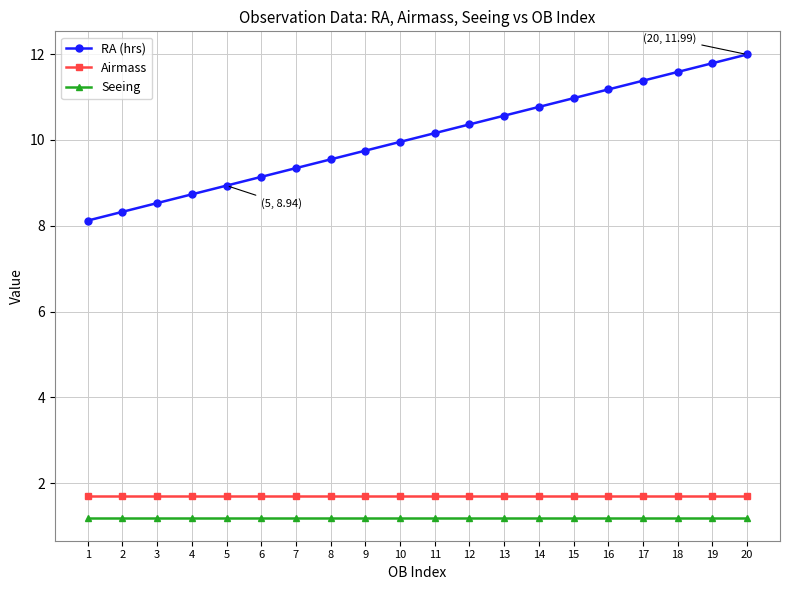

What is the value of the Airmass point at the 7th from the left?

1.7